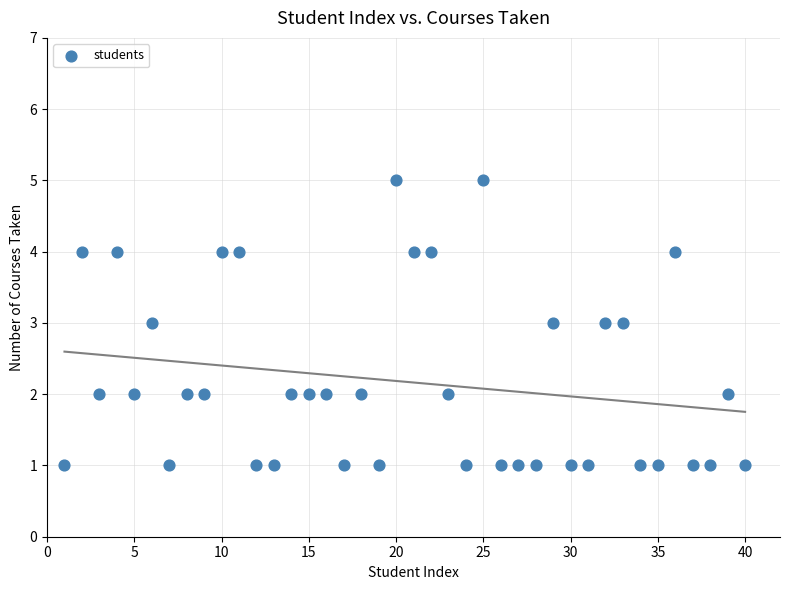

What is the range of X values (max minus min)?

39